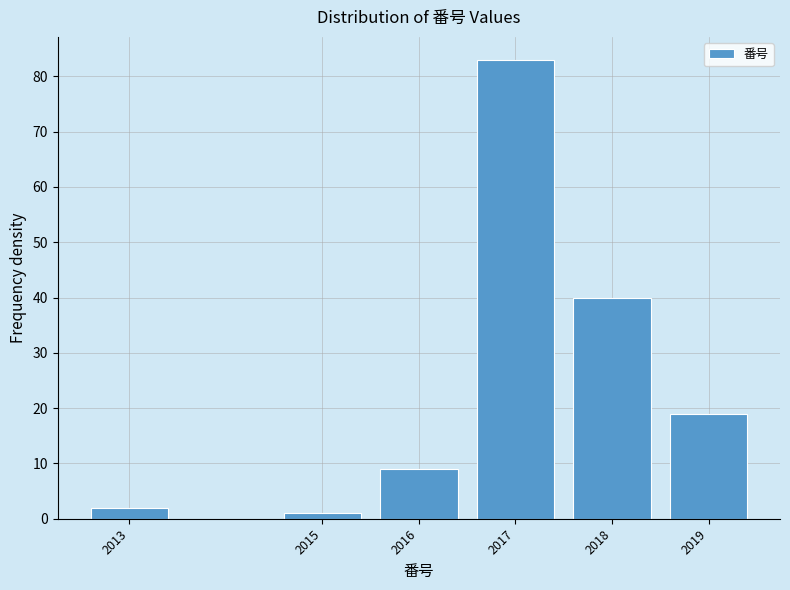

Reading right to left, what are all the values shown in this chart?

2019=19	2018=40	2017=83	2016=9	2015=1	2013=2